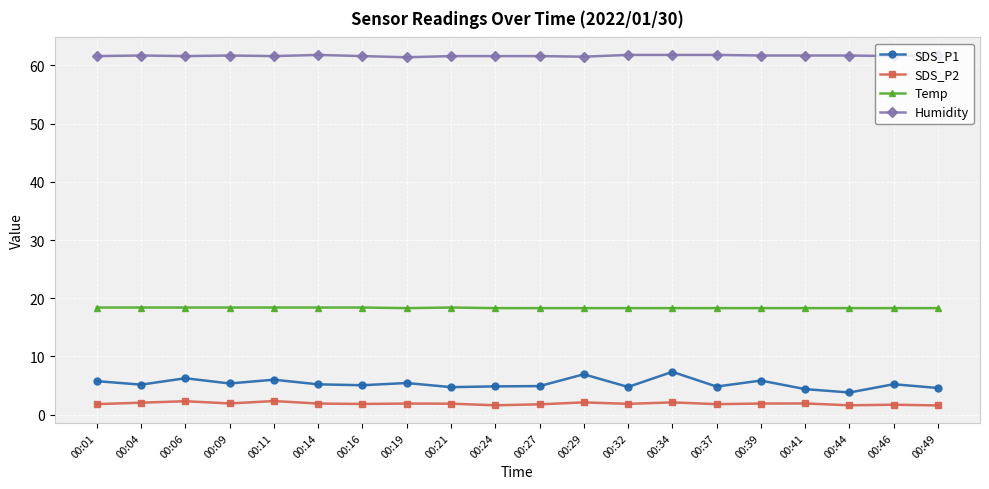

True or false: Humidity has more than 0 points higher than both neighbors.

True